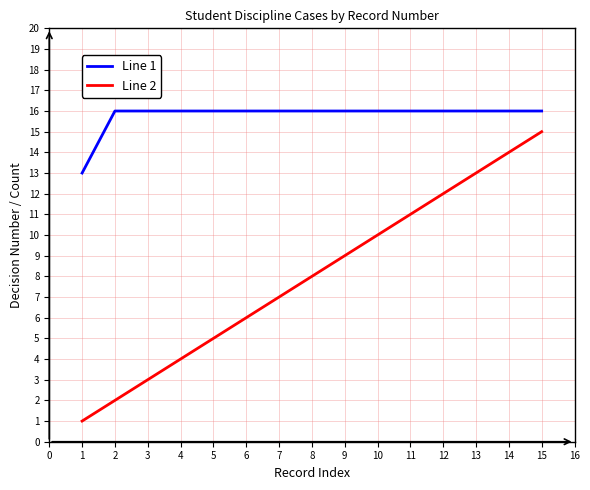

True or false: Line 1 and Line 2 cross at least once.

False